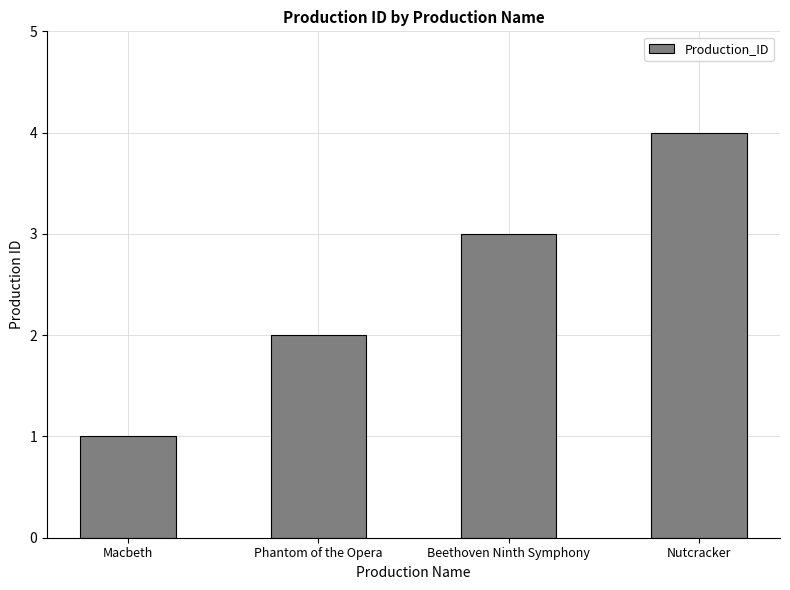

Read the value at Nutcracker.

4